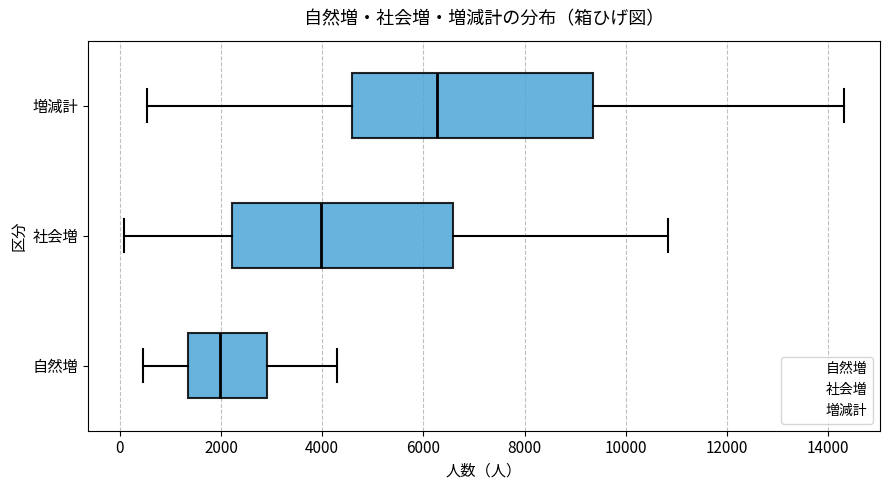

Reading bottom to top, transcribe this box plot: for each box, give where its median line is, the range the box spans, and where its two whiskers end, as read against the x-axis. The values are not printed on the chart, so give them approximately, as read against the axis.

自然増: median 2000, box 1400 to 3000, whiskers 400 to 4200
社会増: median 4000, box 2200 to 6600, whiskers 0 to 10800
増減計: median 6200, box 4600 to 9400, whiskers 600 to 14400